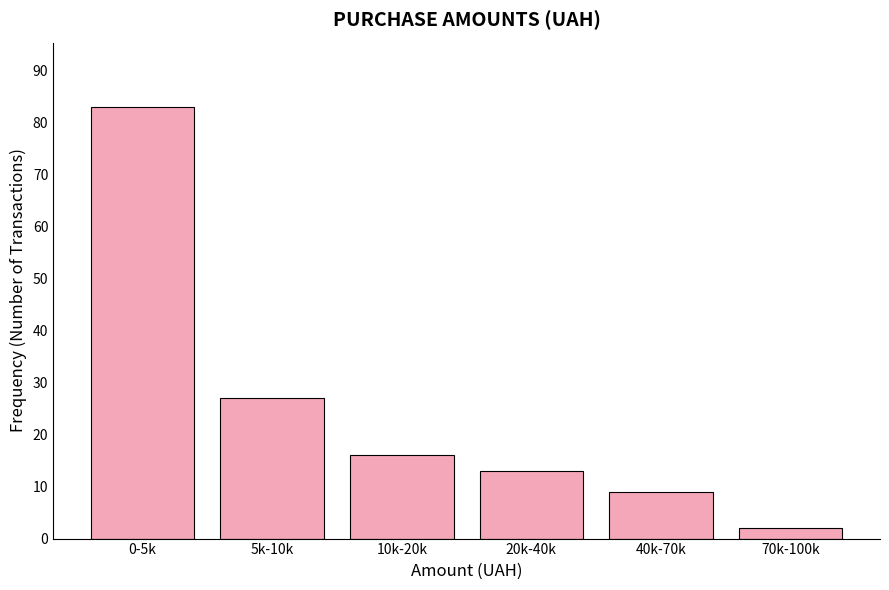

Reading left to right, what are all the values shown in this chart?

83	27	16	13	9	2